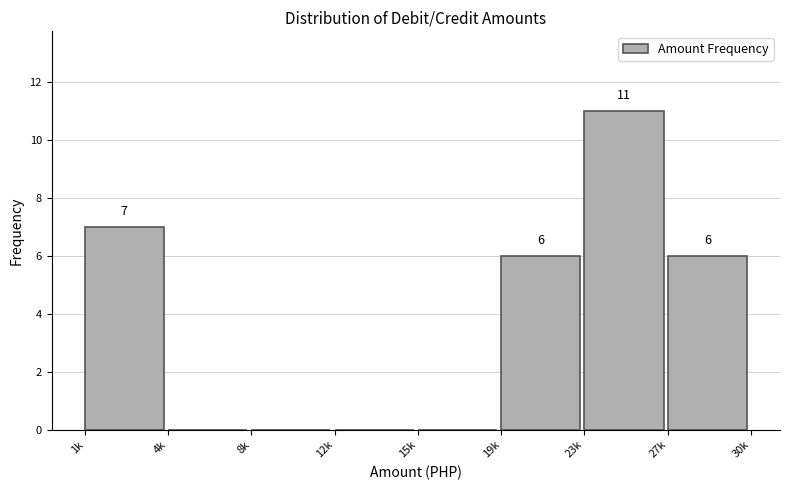

Reading right to left, transcribe all the data shown in this chart.

27k=6	23k=11	19k=6	15k=0	12k=0	8k=0	4k=0	1k=7